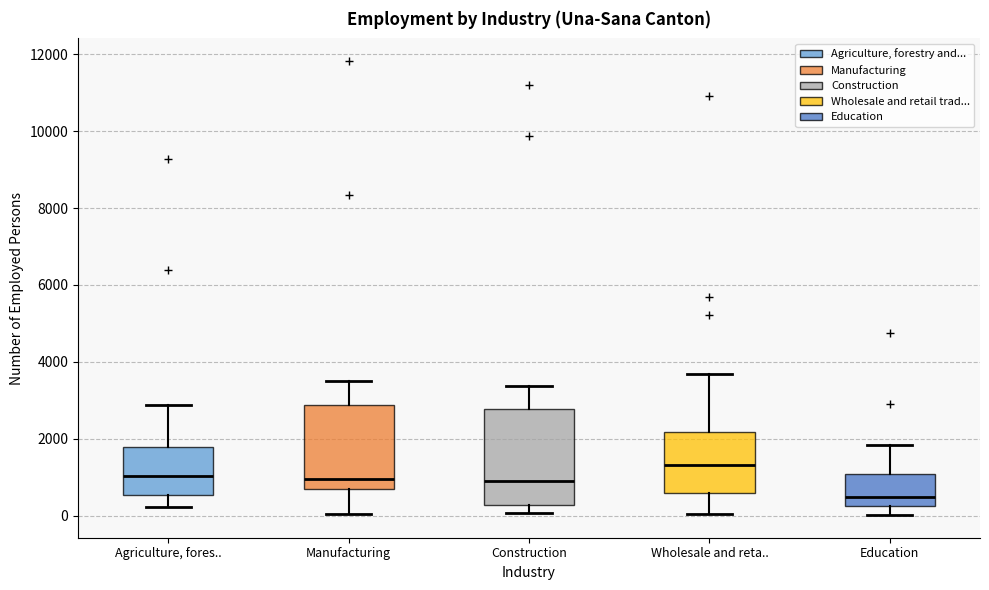

Where does the upper whisker of the box for Construction end on the y-axis? The values are not printed on the chart, so give them approximately, as read against the axis.

3400